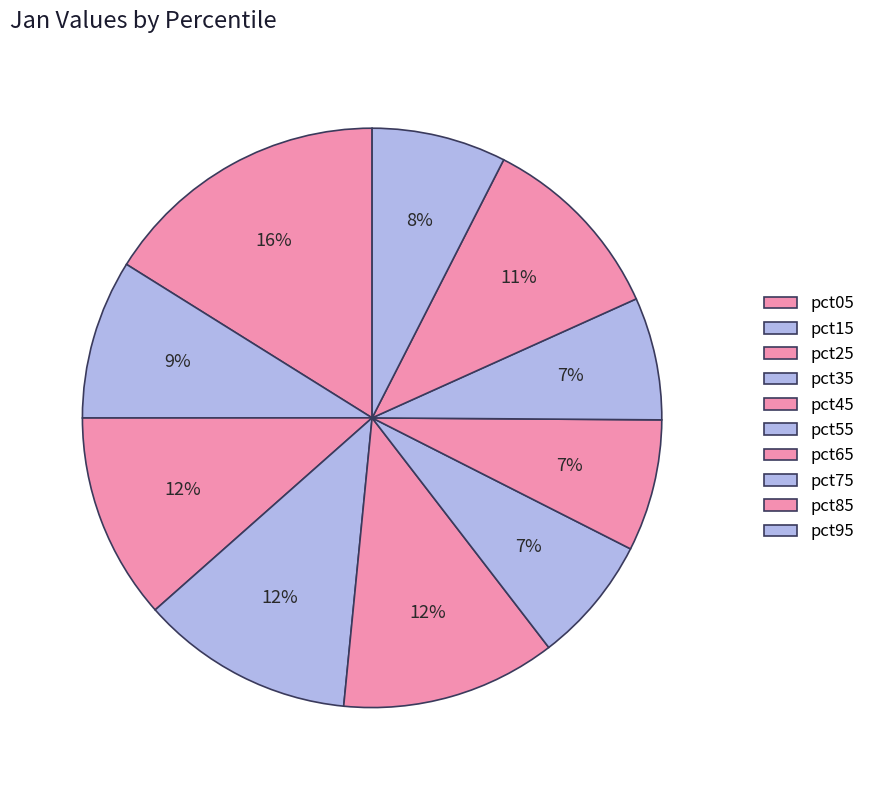

Rank the categories by value from highest to lowest.

pct05, pct45, pct35, pct25, pct85, pct15, pct95, pct65, pct55, pct75